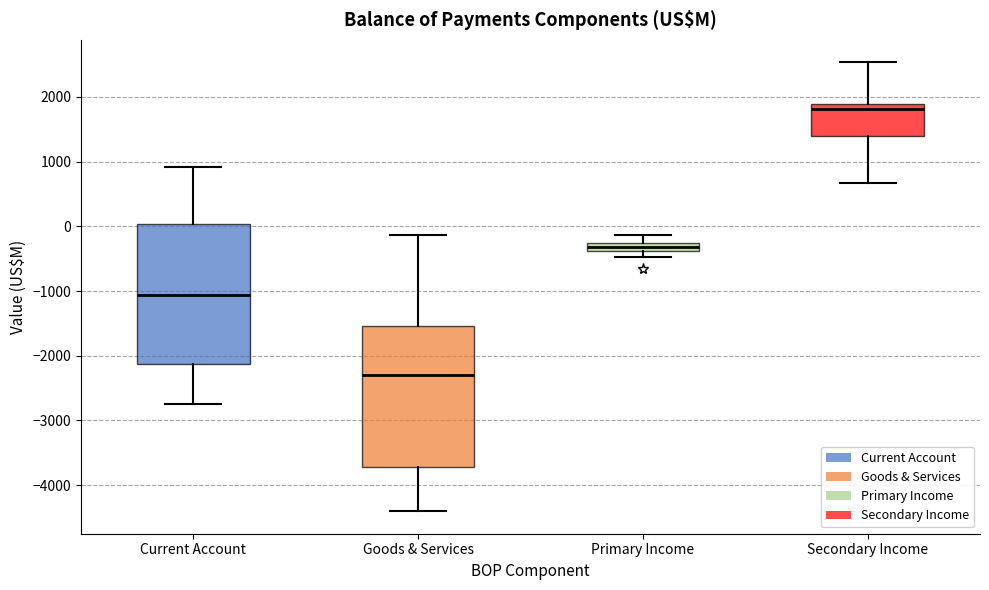

Which box's median line is the lowest?

Goods & Services